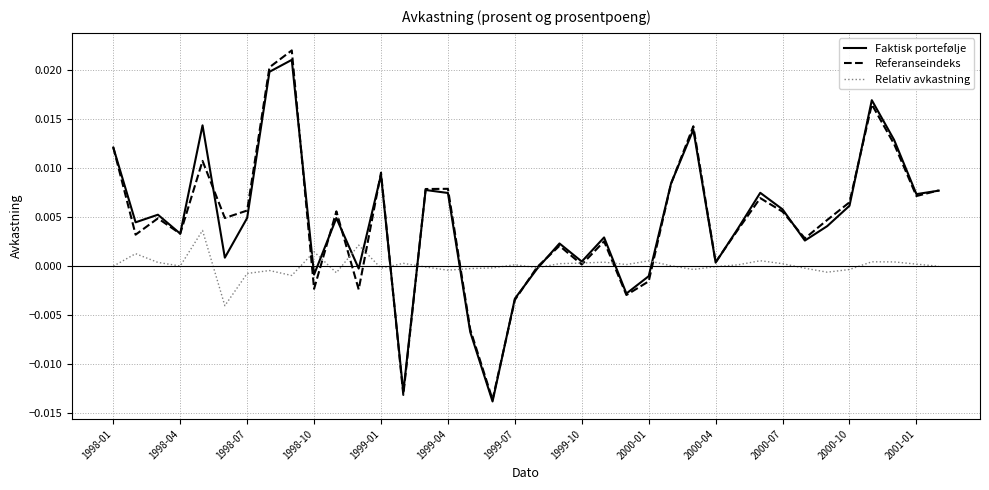

Which series has the largest range (max minus min)?

Referanseindeks